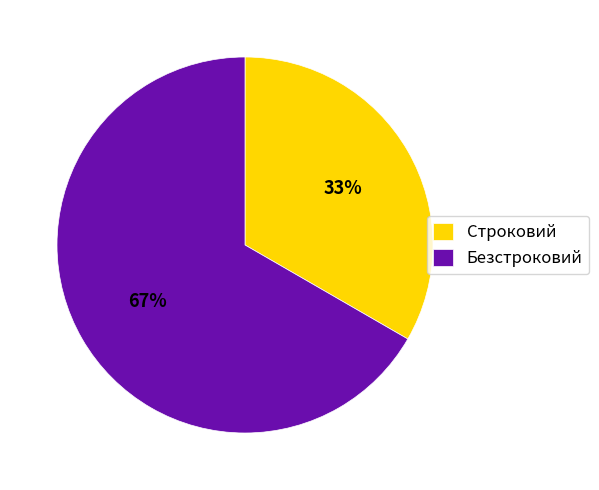

How many slices are in this pie chart?

2